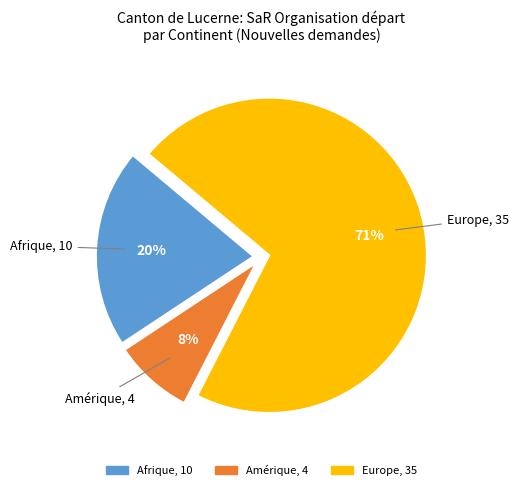

What is the smallest slice in the pie chart?

Amérique